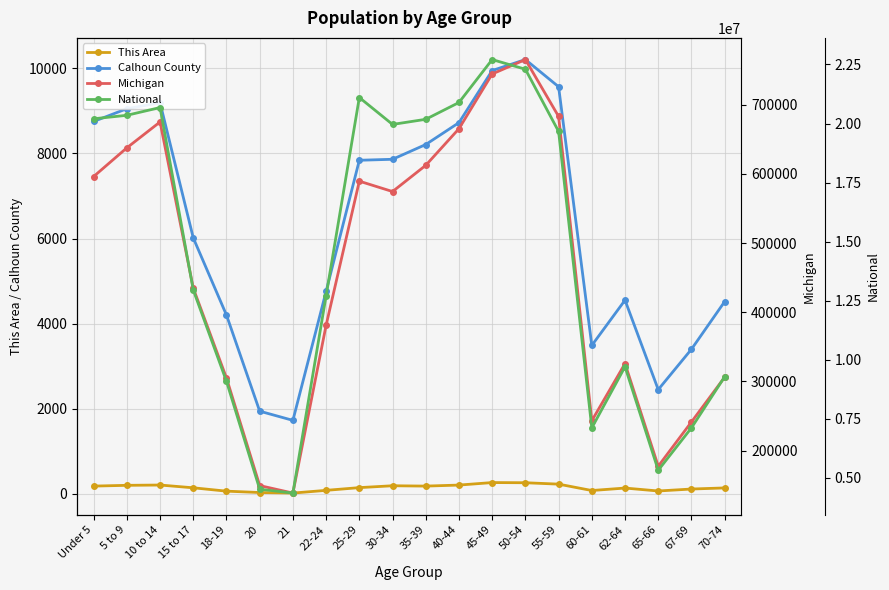

In Calhoun County, how many points are higher than both neighbors (excluding endpoints)?

3